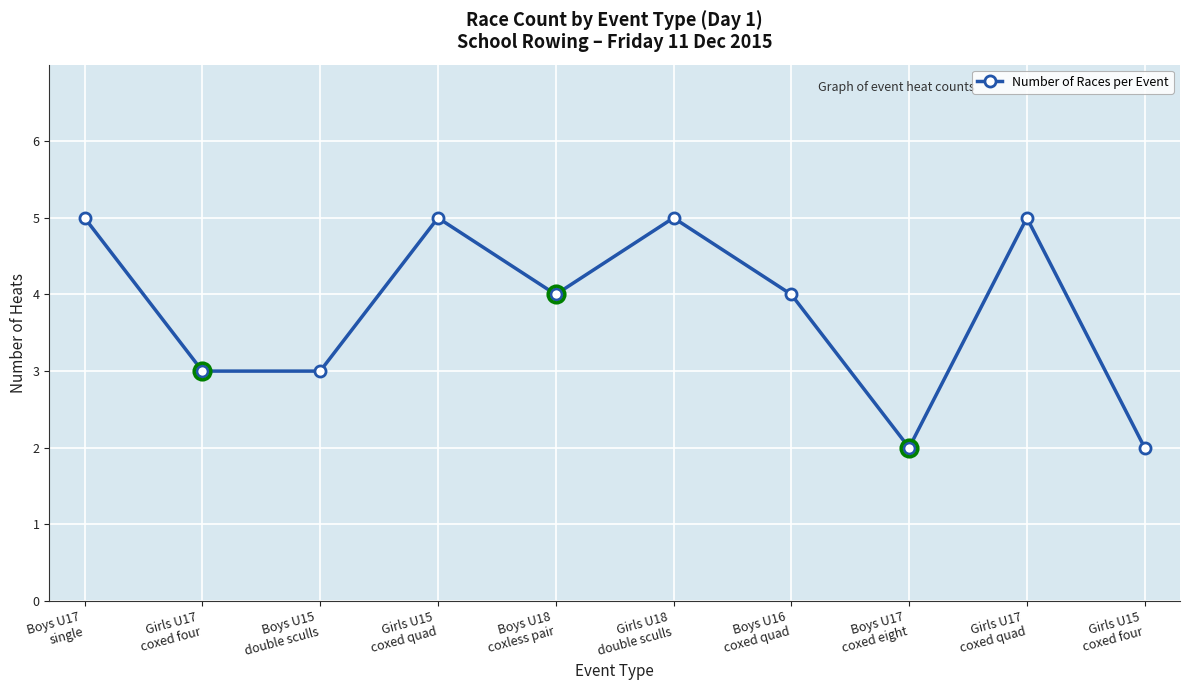

Reading left to right, transcribe all the data shown in this chart.

Boys U17
single=5	Girls U17
coxed four=3	Boys U15
double sculls=3	Girls U15
coxed quad=5	Boys U18
coxless pair=4	Girls U18
double sculls=5	Boys U16
coxed quad=4	Boys U17
coxed eight=2	Girls U17
coxed quad=5	Girls U15
coxed four=2